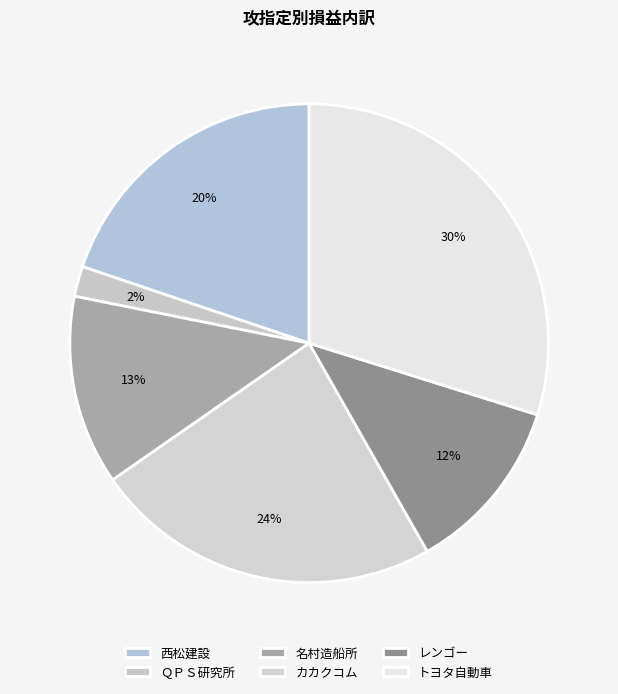

True or false: ＱＰＳ研究所 accounts for 14% of the total.

False